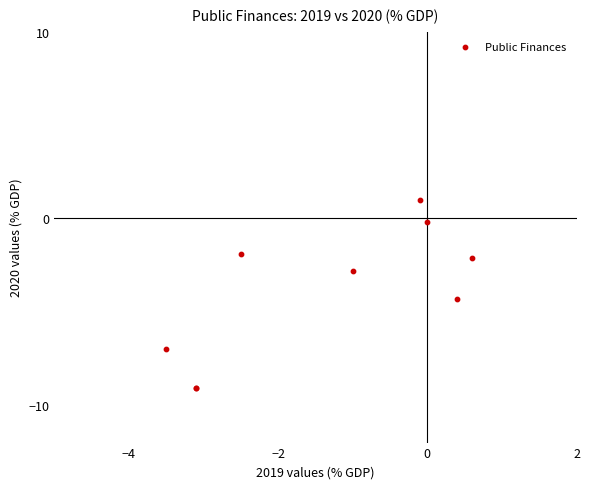

What Y value in the scatter plot is closest to -4?

-4.3